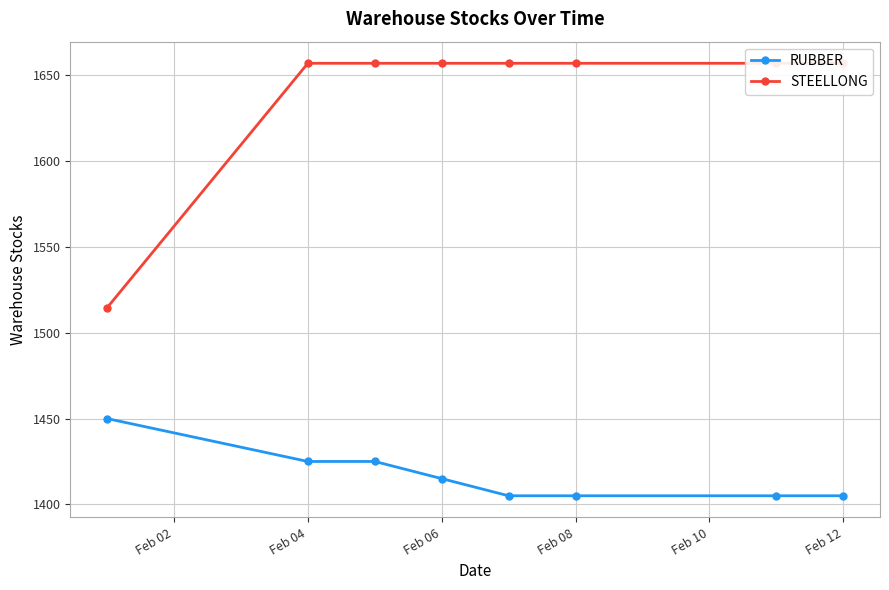

Is this an area chart (filled region under the line)?

No